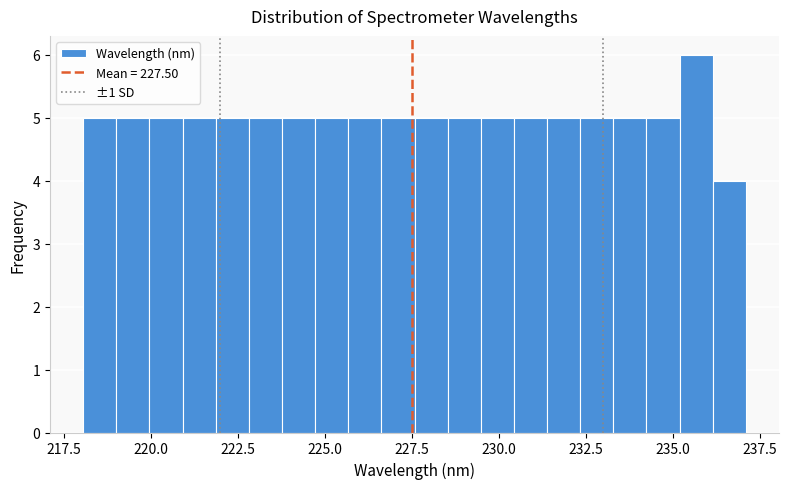

Around what value on the x-axis is the tallest bar? Give the approximate position of its centre, as read against the axis.

235.5